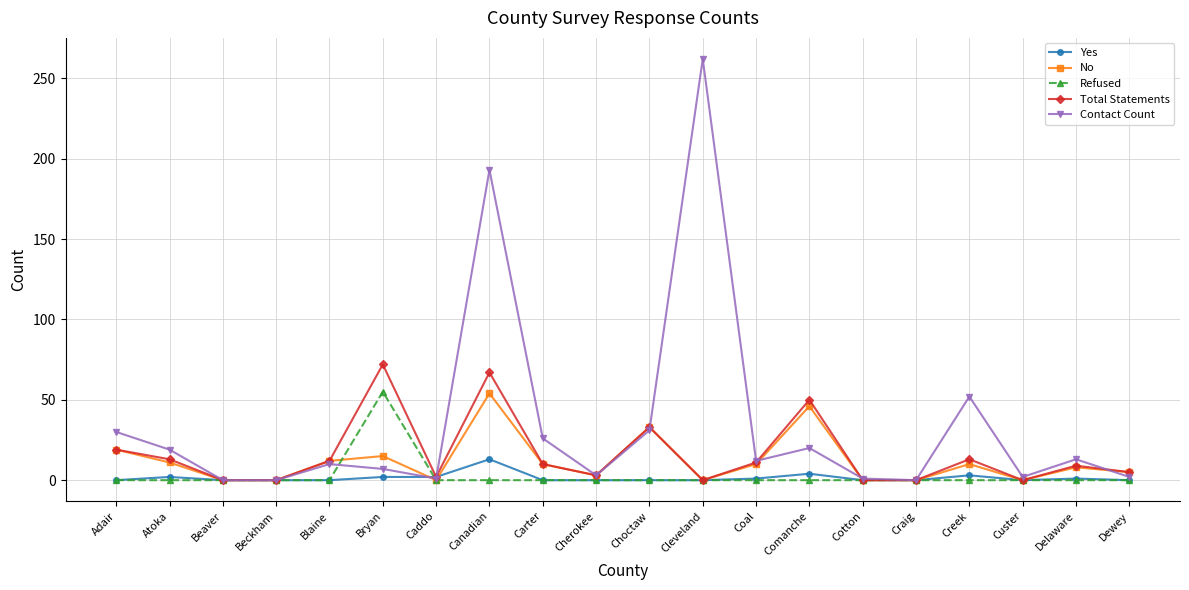

Which series has the largest total across all categories?

Contact Count